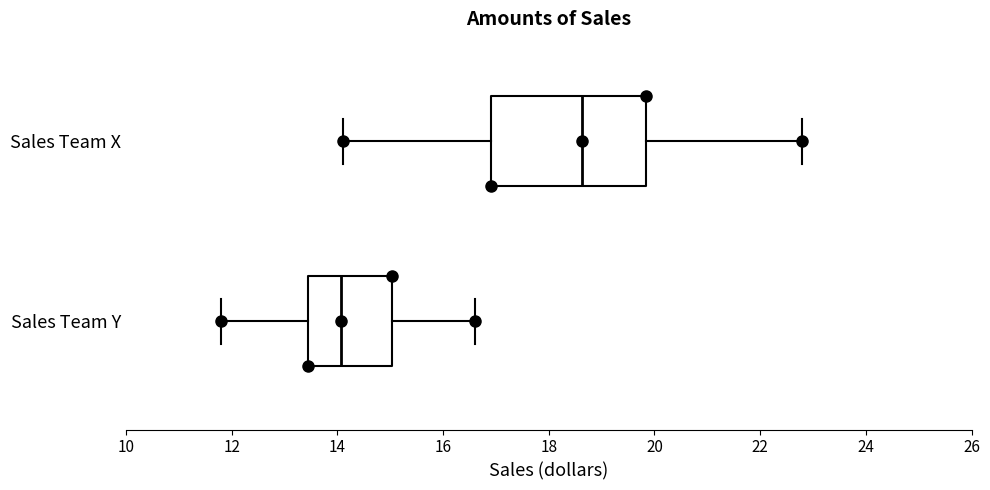

Which box is the widest, from its left edge to its right edge?

Sales Team X